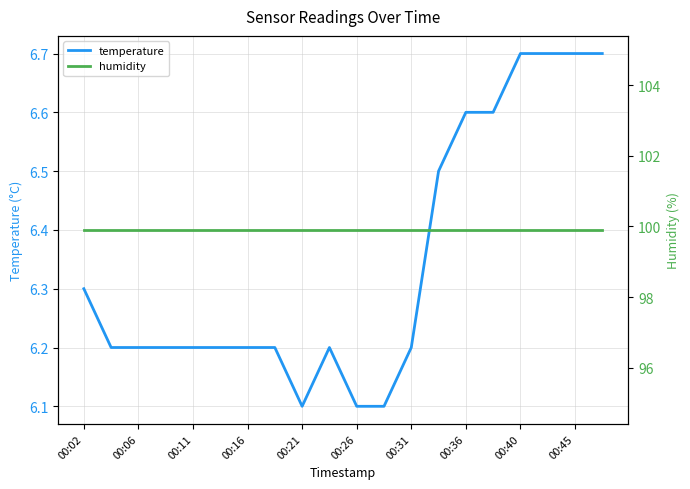

What is the lowest value of the temperature series?

6.1